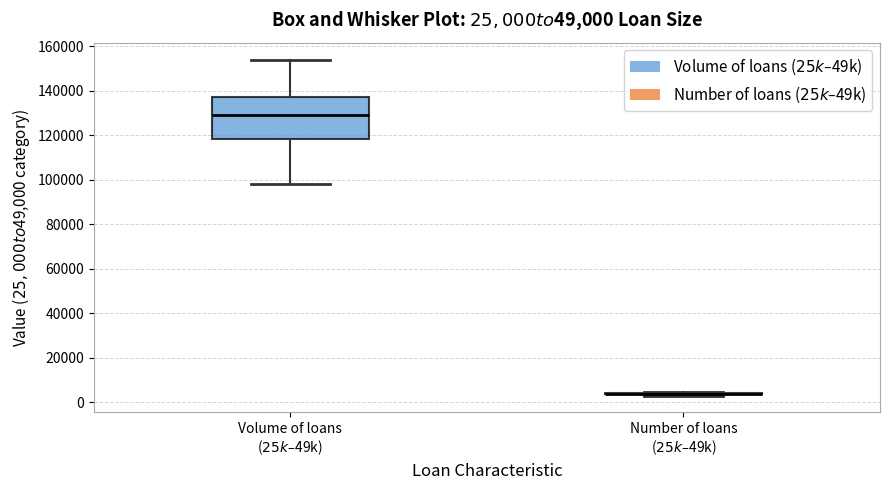

Comparing the boxes themselves (not the whiskers), which one is the tallest?

Volume of loans ($25k–$49k)